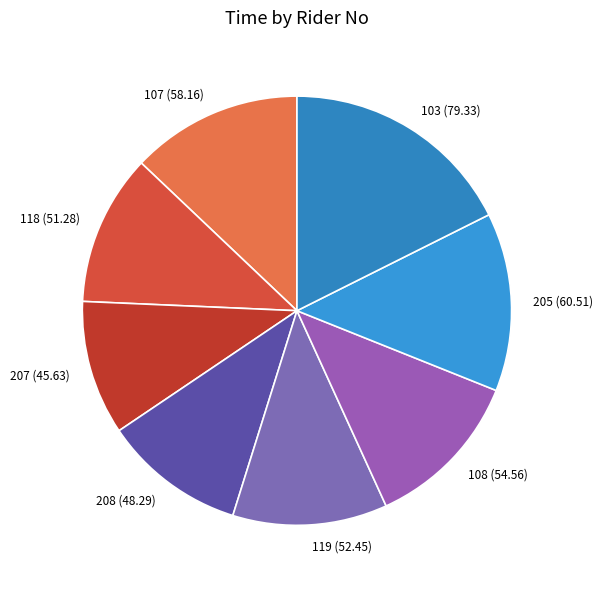

How many slices are in this pie chart?

8